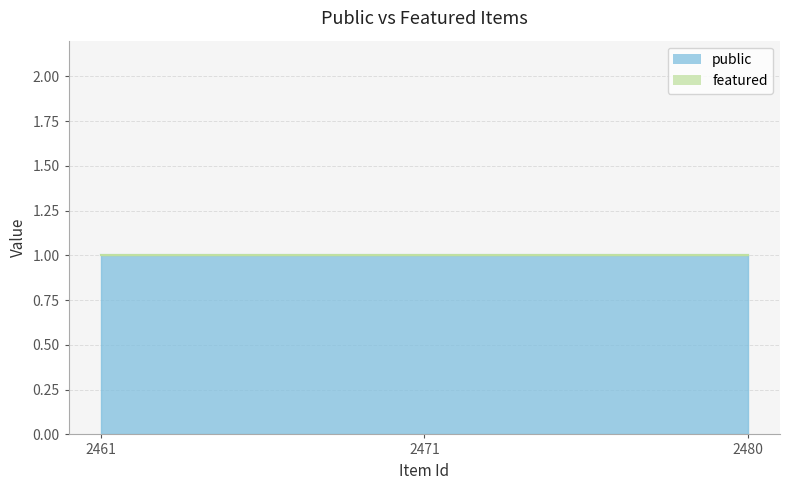

True or false: featured has a value of 0 at 2480.

True